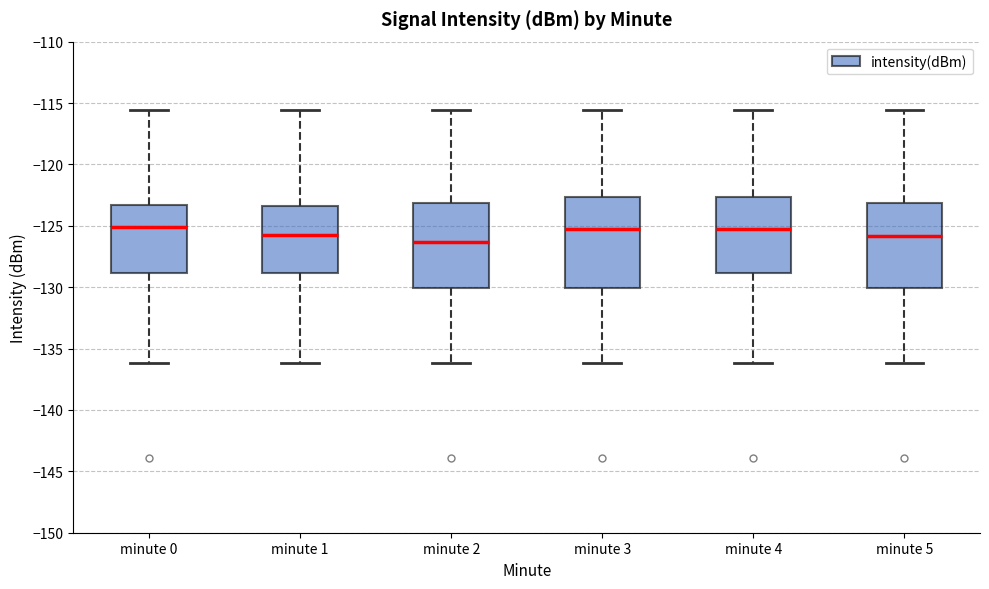

Where does the median line of the box for minute 0 sit on the y-axis? The values are not printed on the chart, so give them approximately, as read against the axis.

-125.0